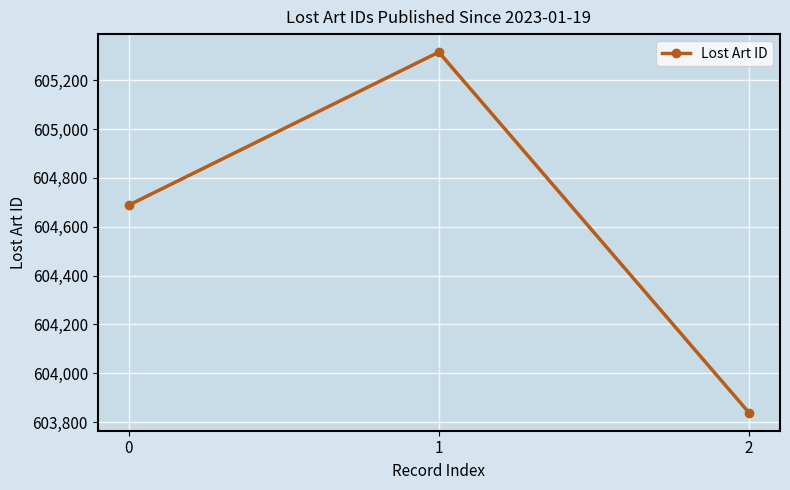

At which category does the chart reach its minimum across all series?

2